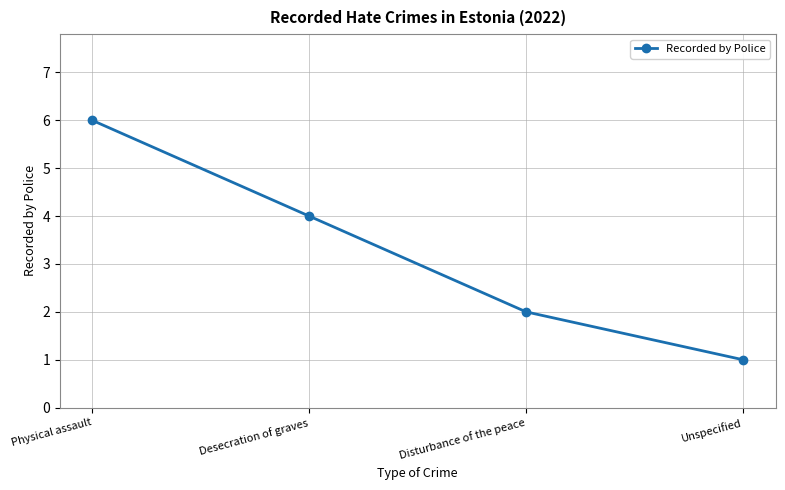

What is the smallest value displayed?

1